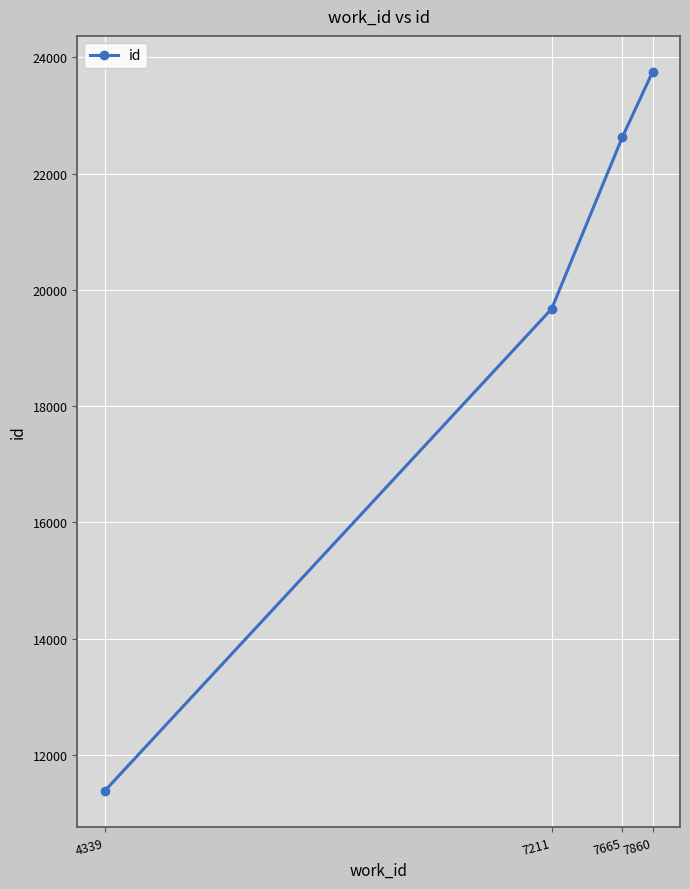

Rank the categories by value from lowest to highest.

4339, 7211, 7665, 7860